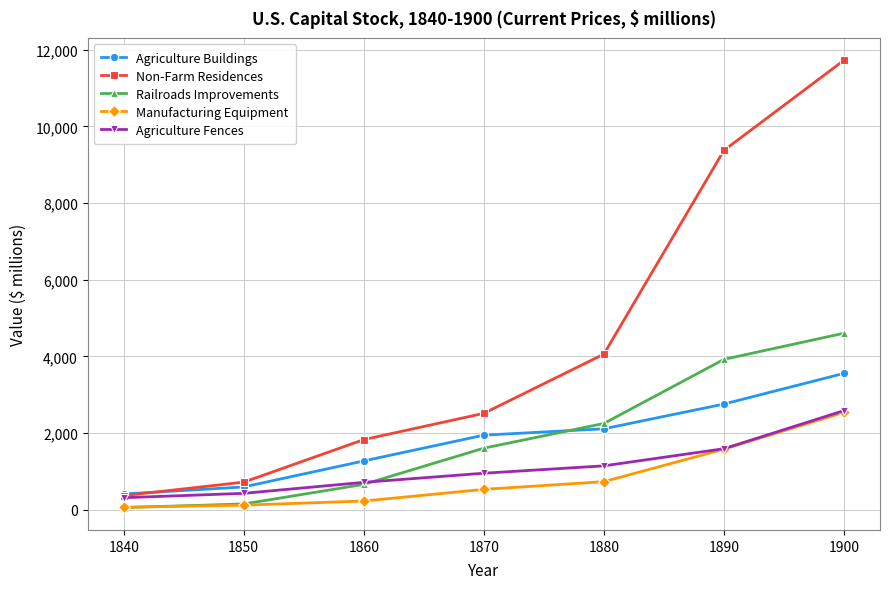

At which category is the sum across all series the highest?

1900